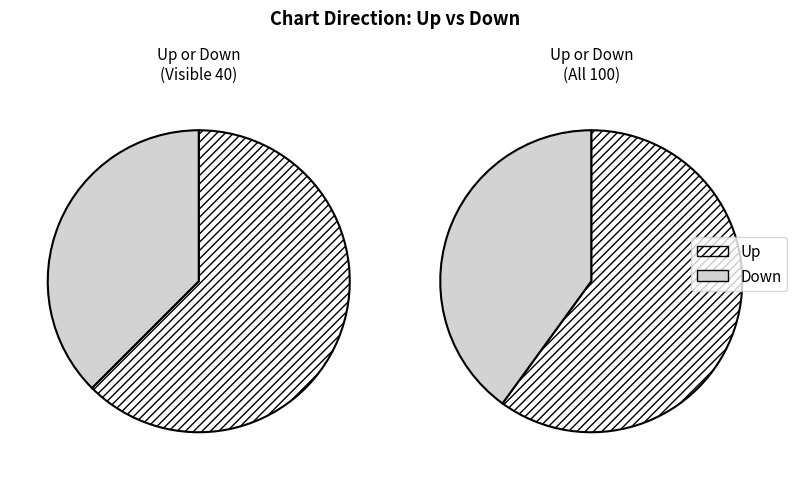

To the nearest percent, what is the difference between the up and down slice percentages?

20%